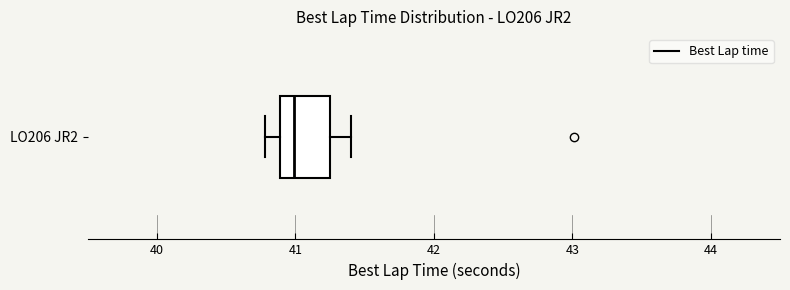

Transcribe this box plot: give where the median line is, the range the box spans, and where the two whiskers end, as read against the x-axis. The values are not printed on the chart, so give them approximately, as read against the axis.

median 41.0, box 40.9 to 41.2, whiskers 40.8 to 41.4